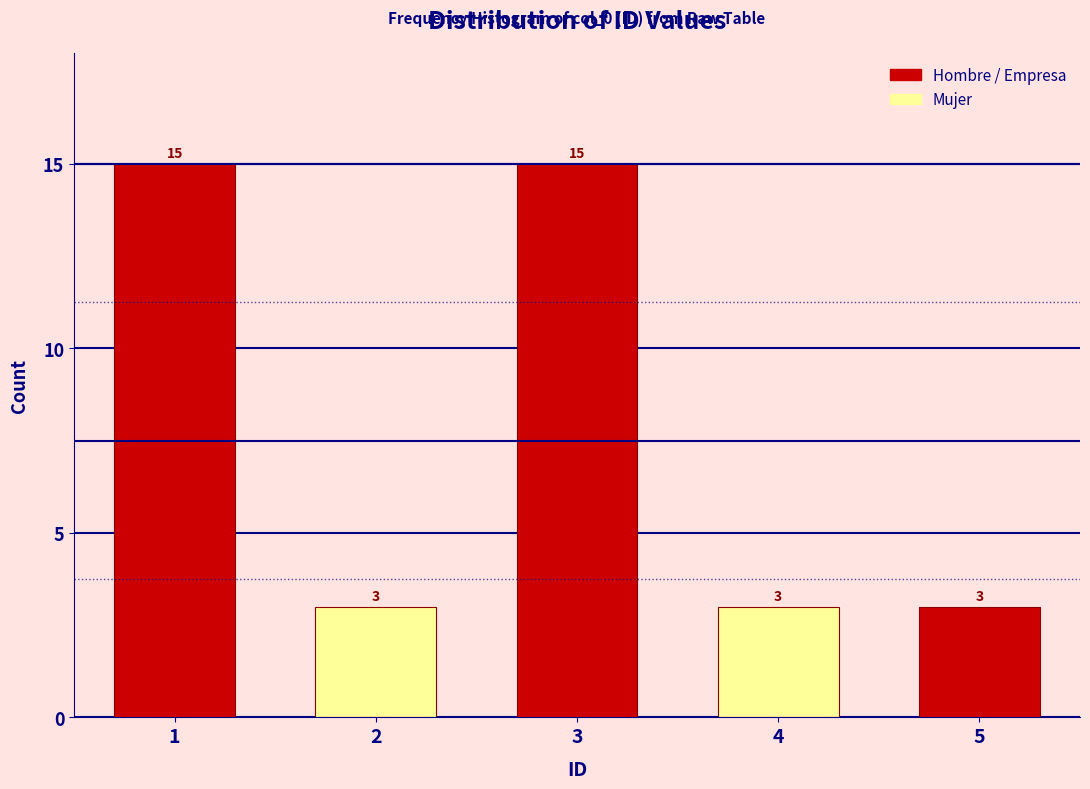

Reading right to left, what are all the values shown in this chart?

3	3	15	3	15